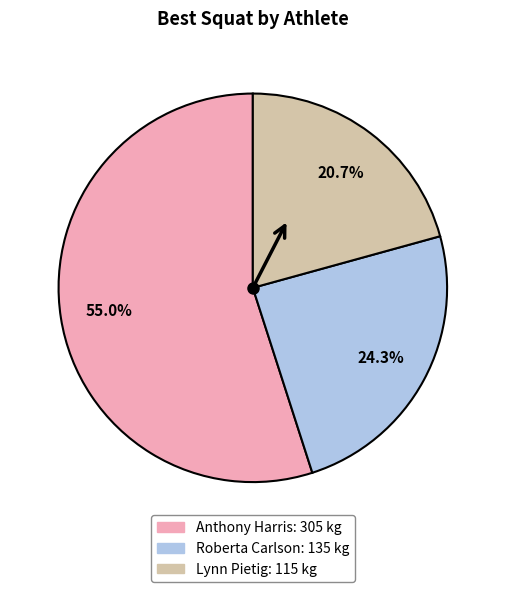

Is there any slice that represents more than half of the pie?

Yes